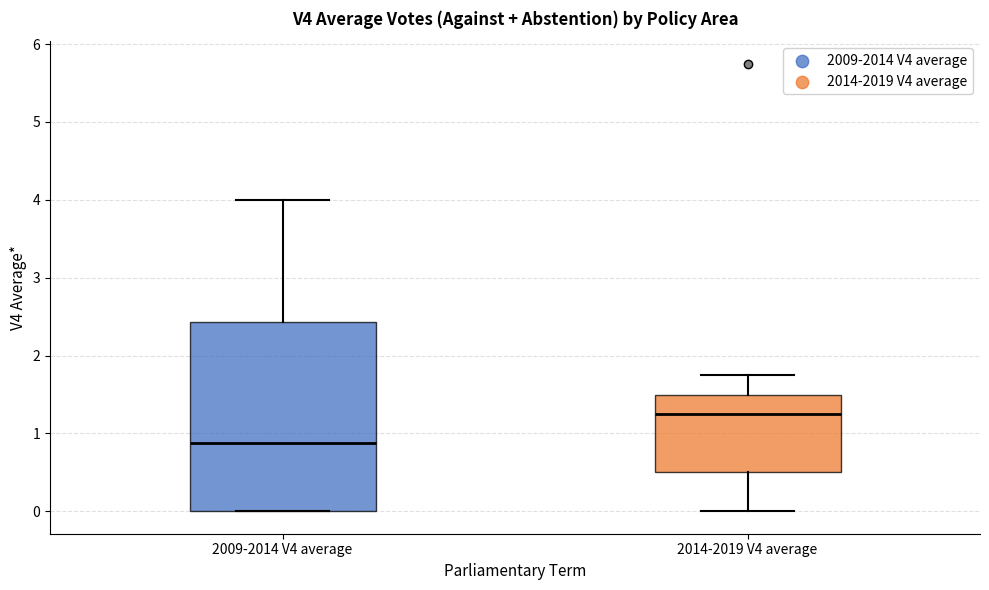

Which box is the tallest, from its lower edge to its upper edge?

2009-2014 V4 average